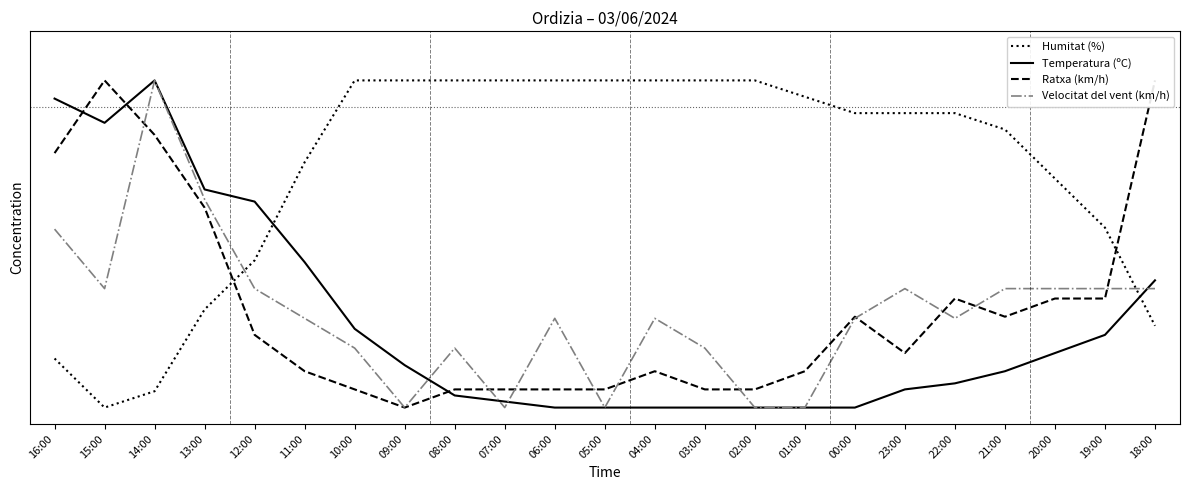

What is the value of the Humitat (%) point at the 15th from the left?

1.0